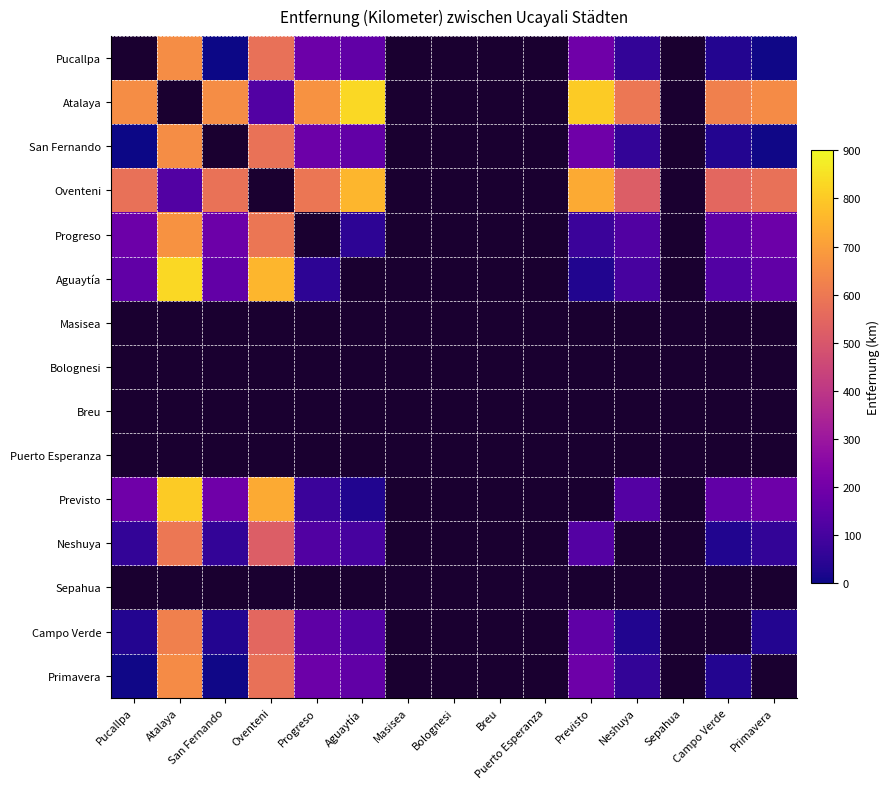

The Neshuya series shows 29.0 at Campo Verde. True or false?

True